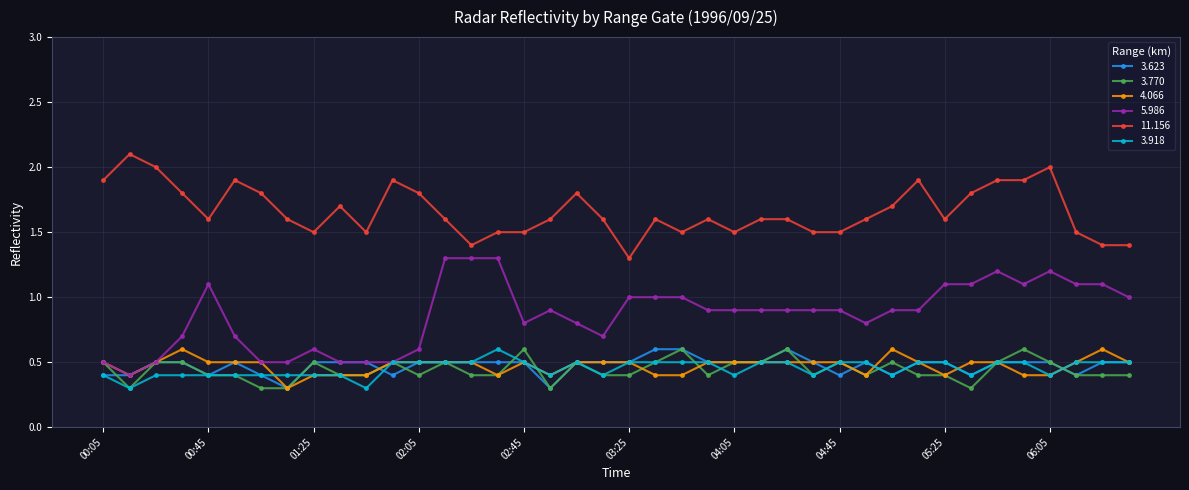

What is the value of the 5.986 point at the 37th from the left?

1.2